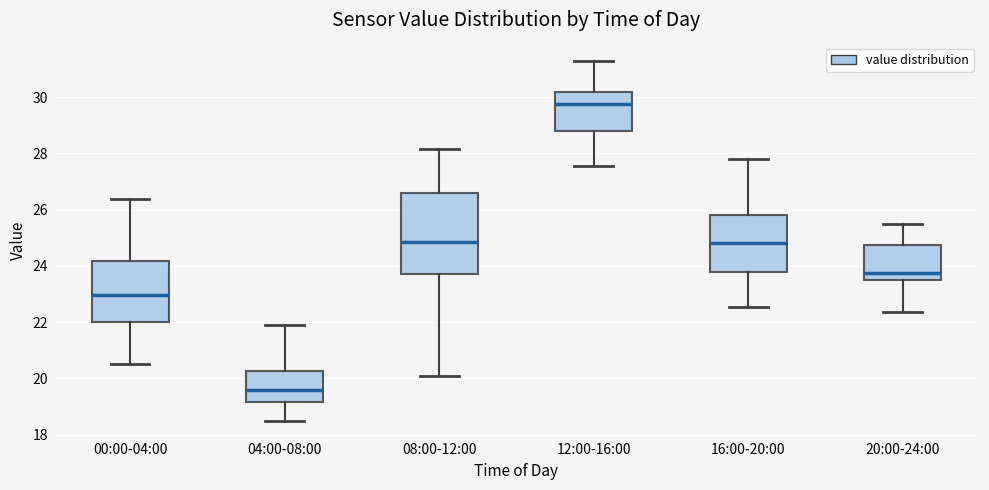

Reading left to right, read every box against the y-axis: the position of its median line, the range the box covers, and the ends of its whiskers. The values are not printed on the chart, so give them approximately, as read against the axis.

00:00-04:00: median 23.0, box 22.0 to 24.2, whiskers 20.6 to 26.4
04:00-08:00: median 19.6, box 19.2 to 20.2, whiskers 18.6 to 22.0
08:00-12:00: median 24.8, box 23.8 to 26.6, whiskers 20.2 to 28.2
12:00-16:00: median 29.8, box 28.8 to 30.2, whiskers 27.6 to 31.4
16:00-20:00: median 24.8, box 23.8 to 25.8, whiskers 22.6 to 27.8
20:00-24:00: median 23.8, box 23.6 to 24.8, whiskers 22.4 to 25.6